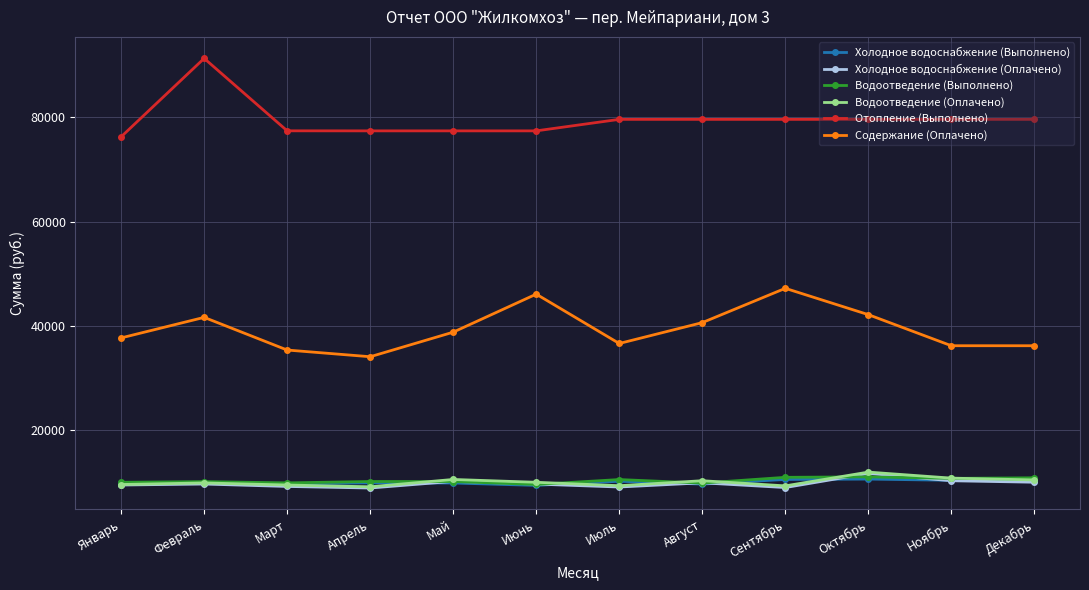

What is the label of the 1st point from the left?

Январь